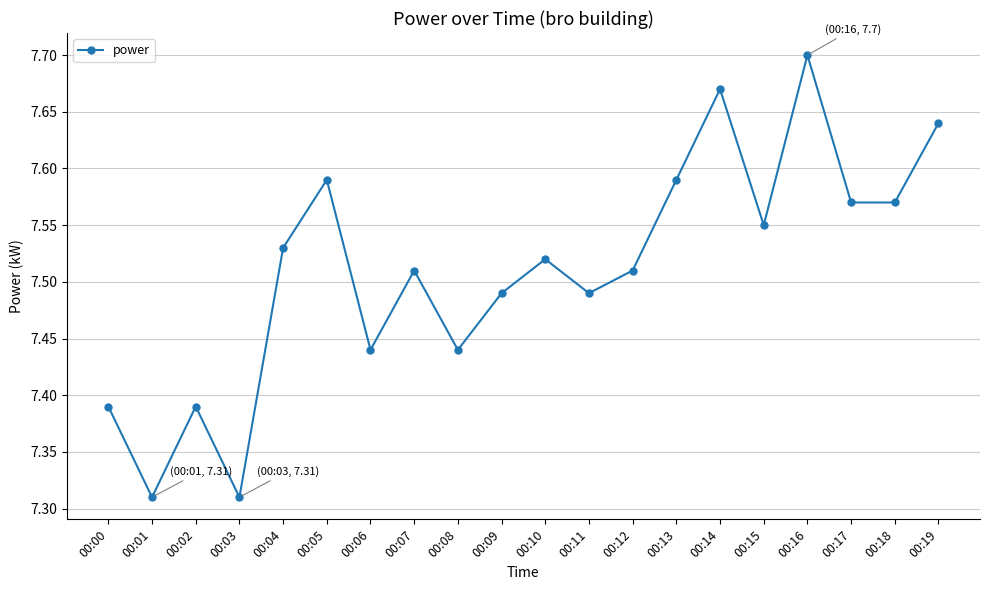

True or false: the data shows 11.0 at 00:09.

False